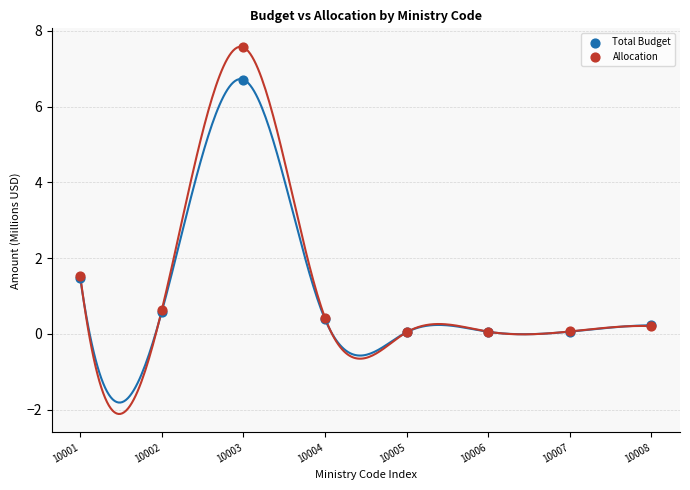

What are all the series names shown in the legend?

Total Budget, Allocation